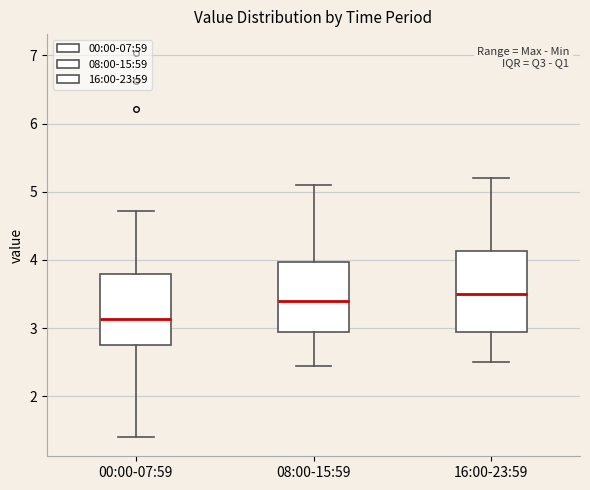

Where does the lower whisker of the box for 00:00-07:59 end on the y-axis? The values are not printed on the chart, so give them approximately, as read against the axis.

1.4